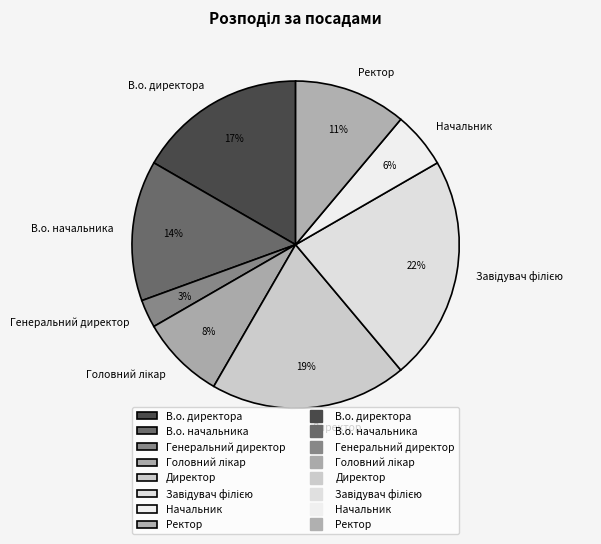

To the nearest percent, what portion does Генеральний директор represent?

3%